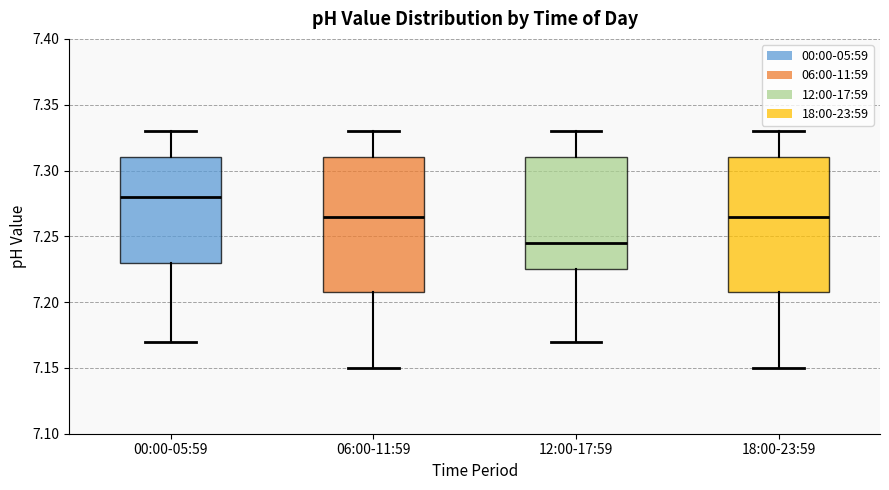

Reading left to right, transcribe this box plot: for each box, give where its median line is, the range the box spans, and where its two whiskers end, as read against the y-axis. The values are not printed on the chart, so give them approximately, as read against the axis.

00:00-05:59: median 7.280, box 7.230 to 7.310, whiskers 7.170 to 7.330
06:00-11:59: median 7.265, box 7.210 to 7.310, whiskers 7.150 to 7.330
12:00-17:59: median 7.245, box 7.225 to 7.310, whiskers 7.170 to 7.330
18:00-23:59: median 7.265, box 7.210 to 7.310, whiskers 7.150 to 7.330